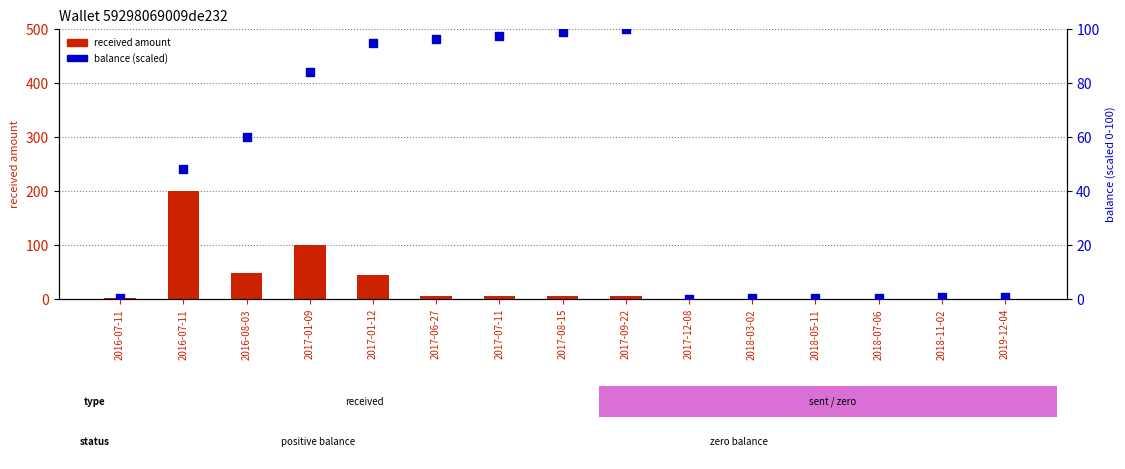

Which series has the widest spread of Y values?

received amount